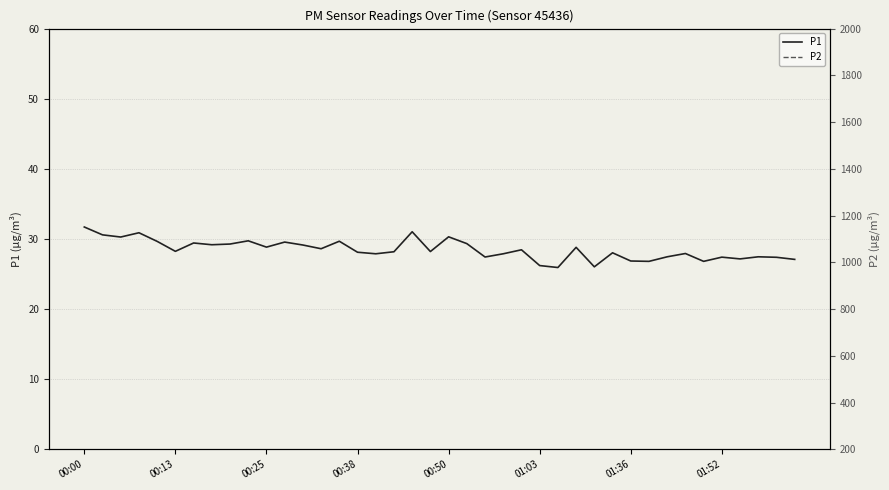

Is it true that P1 equals 19.3 at 00:00?

False